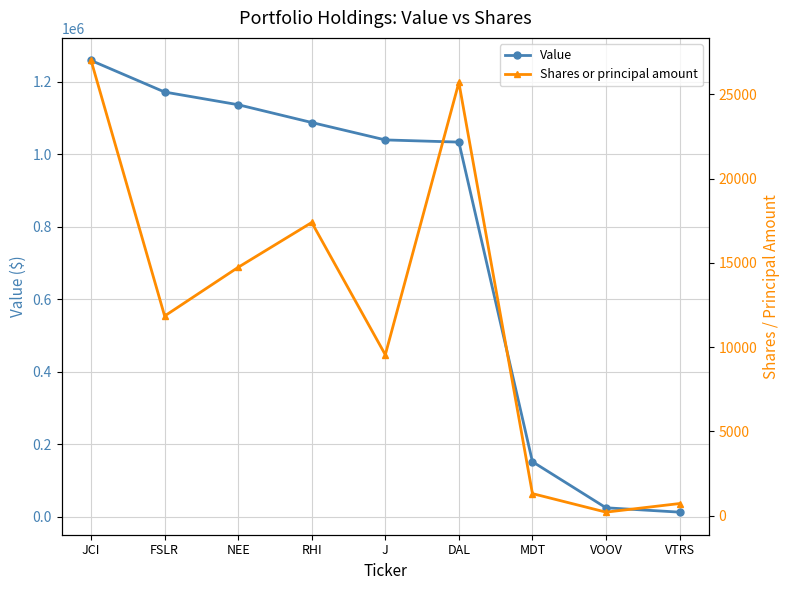

What is the difference between the highest and lowest values at MDT?

150700